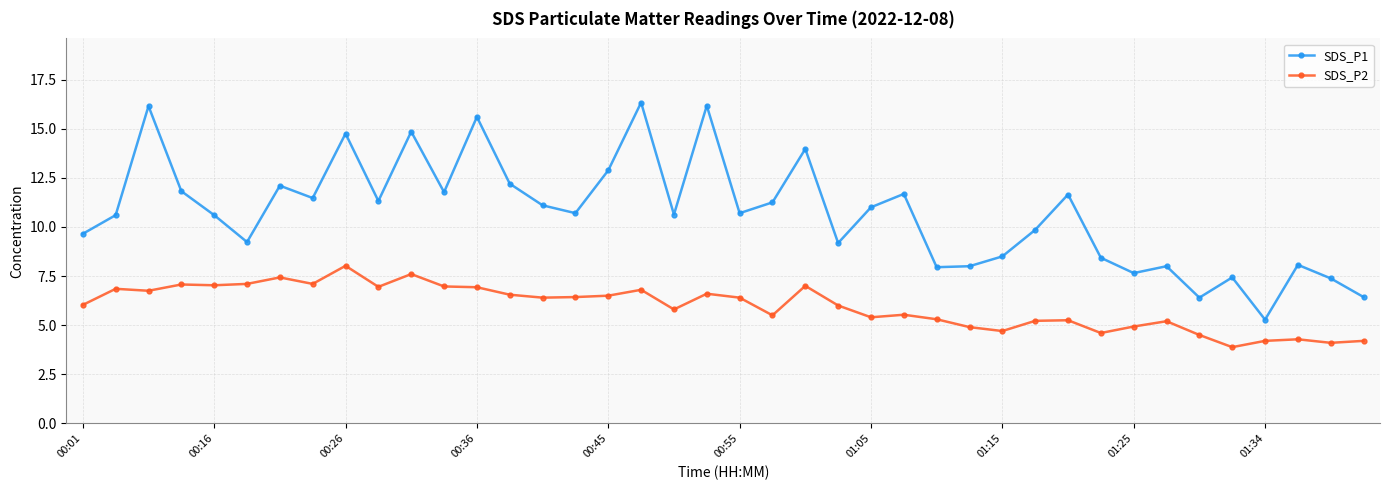

True or false: SDS_P2 has more than 2 points higher than both neighbors.

True